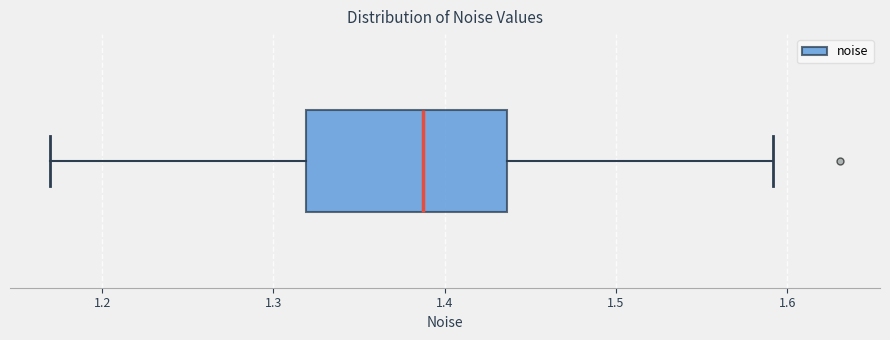

Read this box plot against the x-axis: the position of the median line, the range covered by the box, and the ends of both whiskers. The values are not printed on the chart, so give them approximately, as read against the axis.

median 1.39, box 1.32 to 1.44, whiskers 1.17 to 1.59